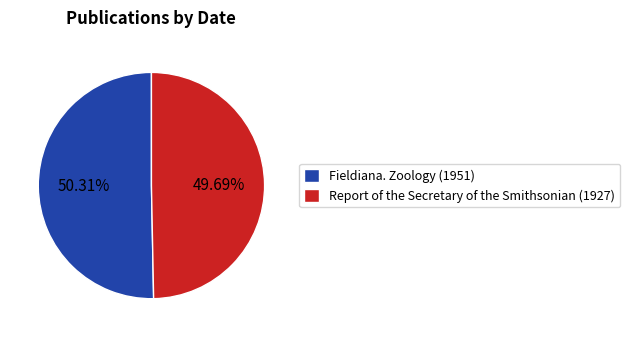

Combined, what portion of the pie is Fieldiana. Zoology (1951) and Report of the Secretary of the Smithsonian (1927)?

100.0%